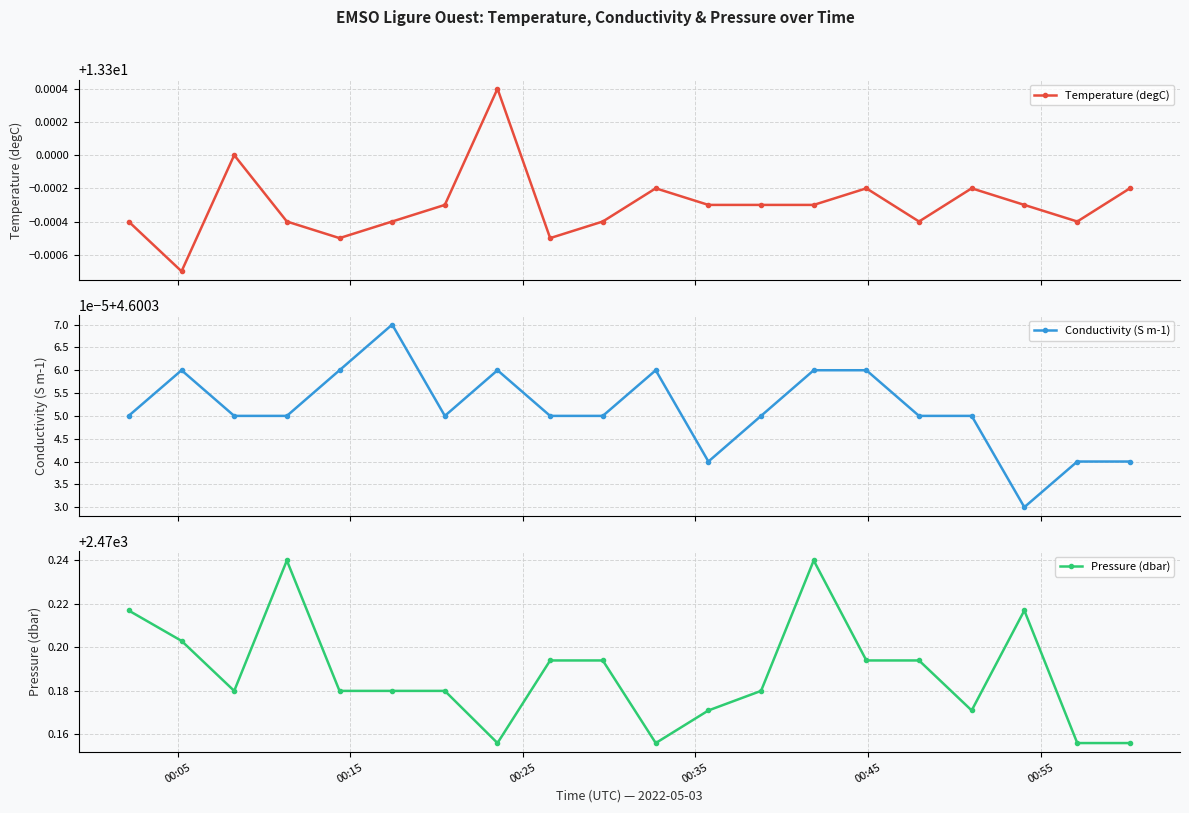

How many Temperature (degC) values are between 13 and 14?

20